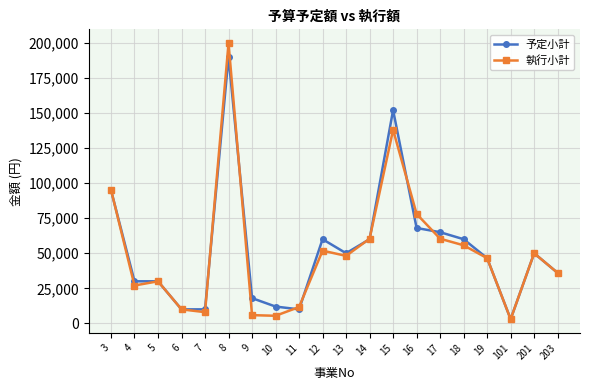

True or false: 予定小計 has more than 2 interior local peaks.

True